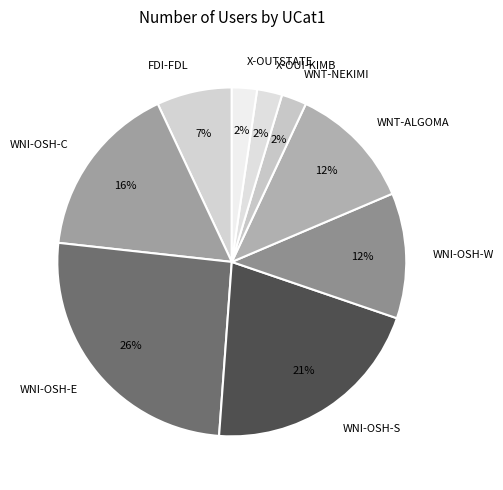

Between FDI-FDL and X-OUI-KIMB, which is larger?

FDI-FDL